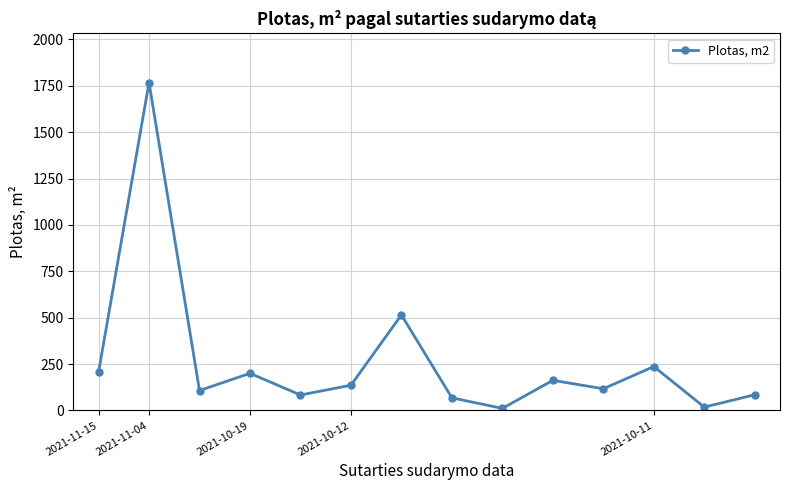

What is the difference between the second highest and second lowest values?

496.7